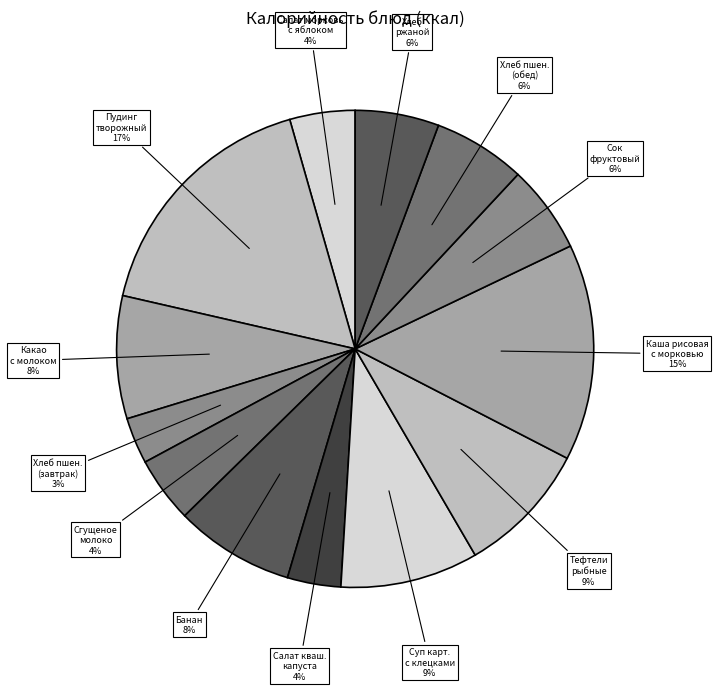

To the nearest percent, what percentage of the pie is Хлеб пшен. (завтрак)?

3%